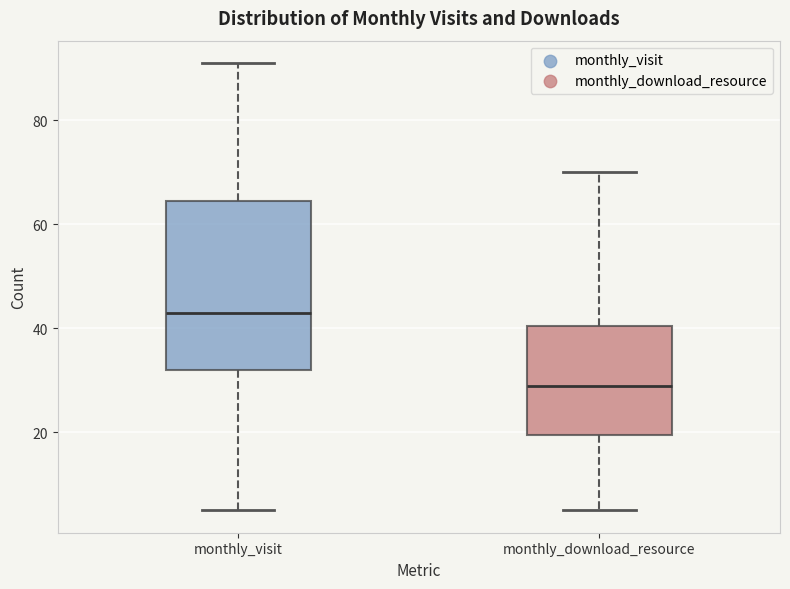

Where is the lower edge of the box for monthly_download_resource on the y-axis? The values are not printed on the chart, so give them approximately, as read against the axis.

20